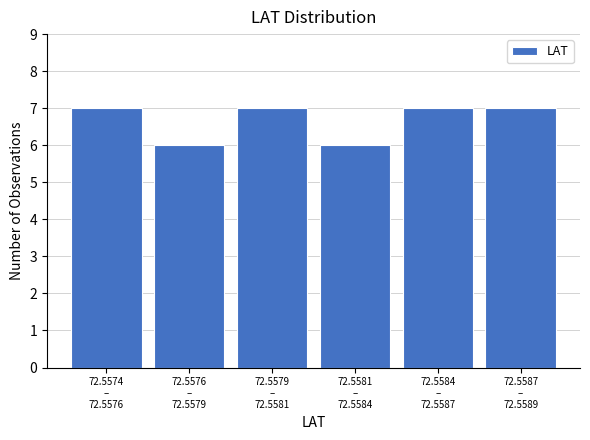

Reading right to left, extract all data points from this chart.

7	7	6	7	6	7